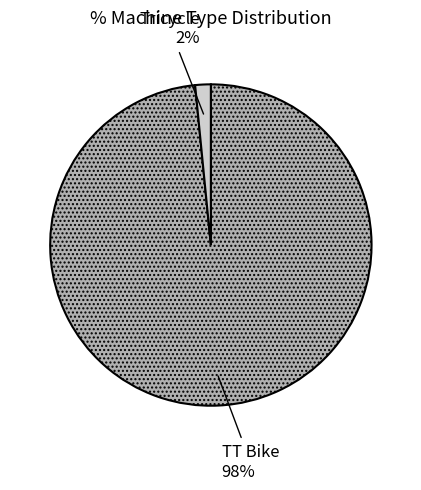

To the nearest percent, what is the average slice percentage?

50%